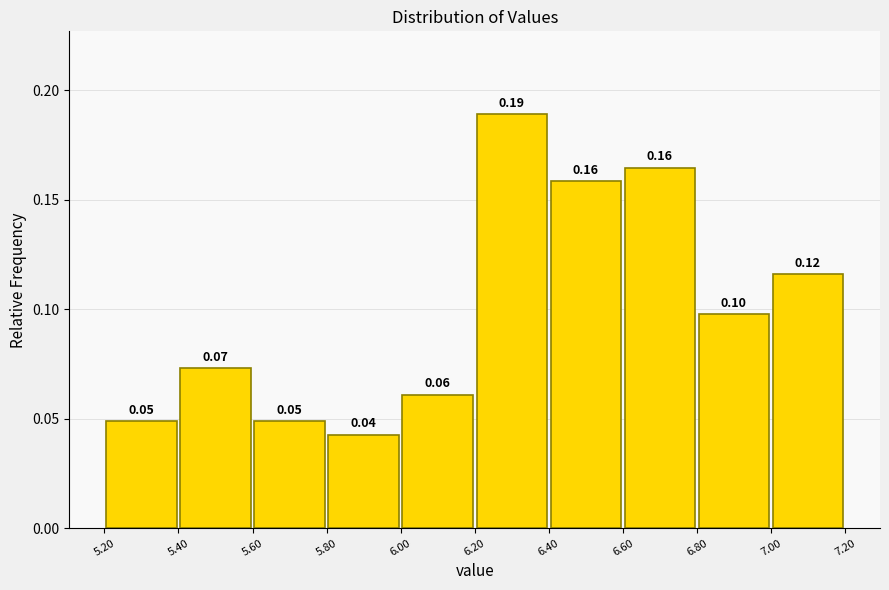

Over which range of the x-axis is the bar tallest?

6.20 to 6.40